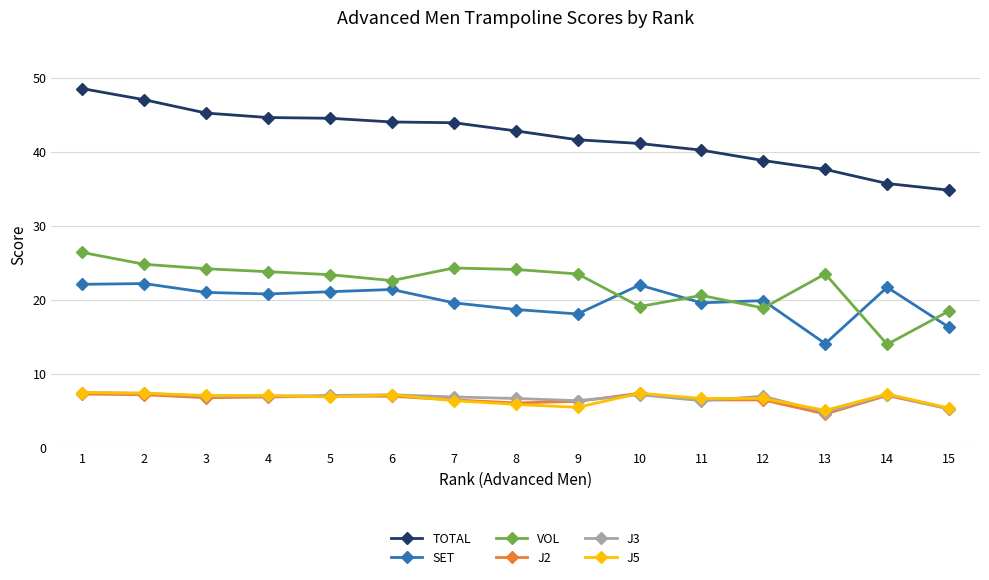

What is the difference between the second highest and minimum values in the J5 series?

2.3